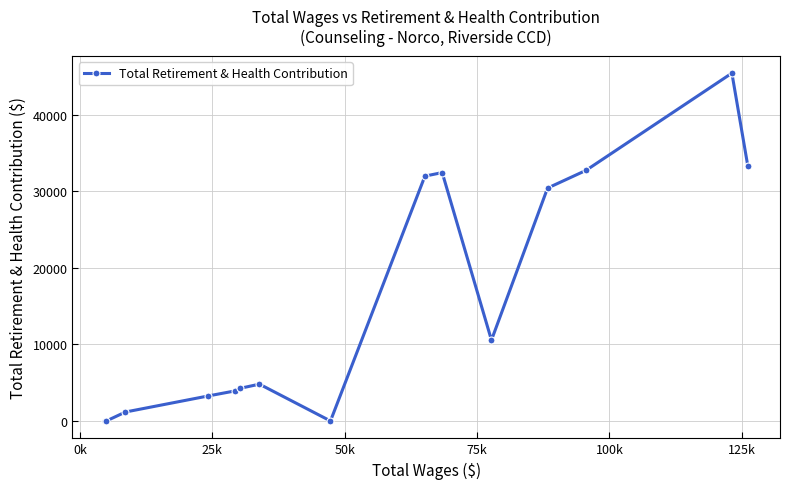

What is the average value?

15615